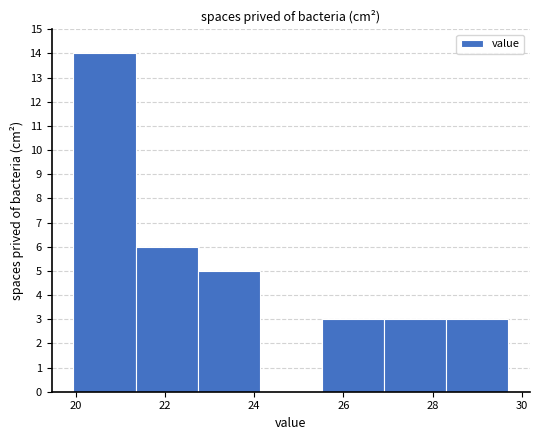

Reading left to right, list every bar in this chart as the range it spans on the x-axis followed by its height. Neither the bar edges nor the heights are printed on the chart, so give them approximately, as read against the axes.

20.0 to 21.4: 14
21.4 to 22.8: 6
22.8 to 24.2: 5
24.2 to 25.6: 0
25.6 to 27.0: 3
27.0 to 28.4: 3
28.4 to 29.8: 3